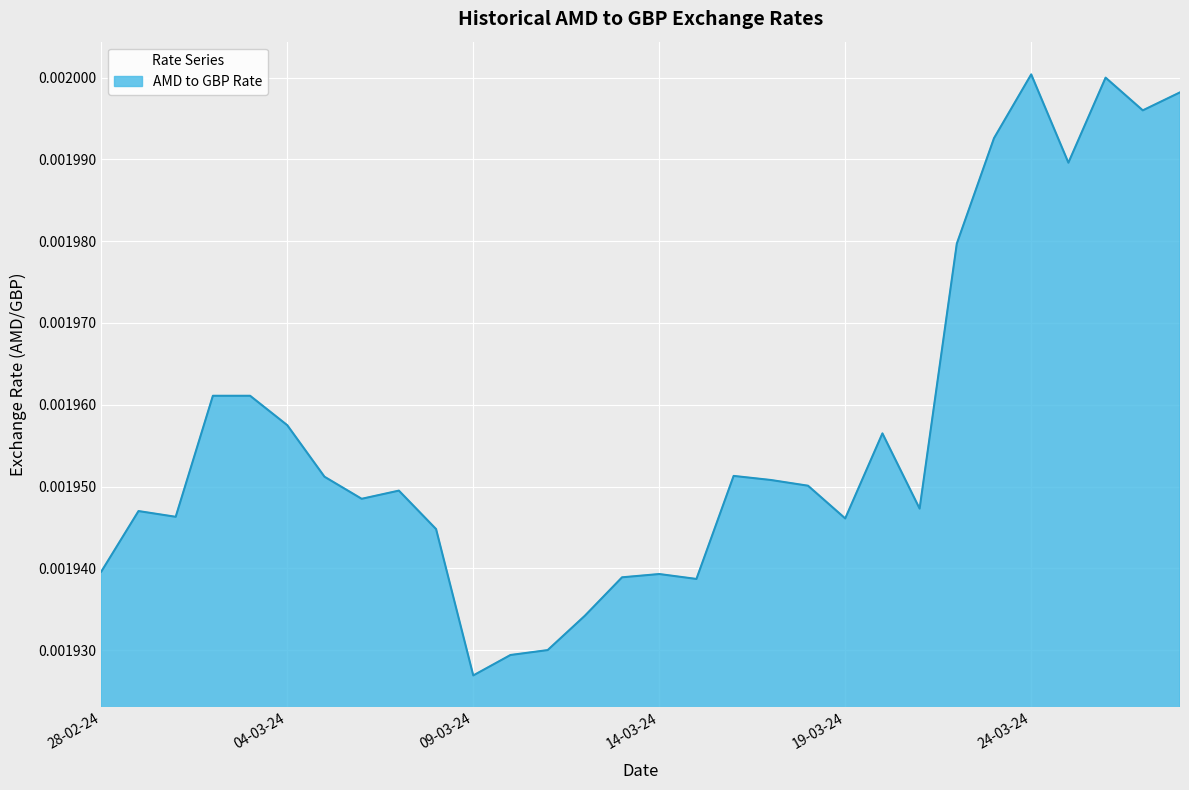

How many lines are shown in the chart?

1